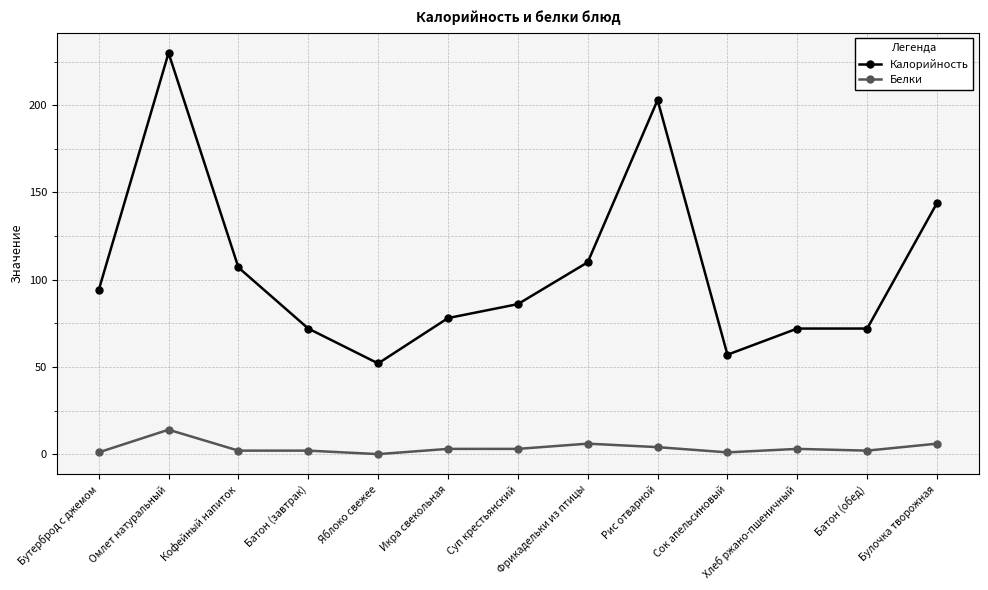

What is the total value across all series at Булочка творожная?

150